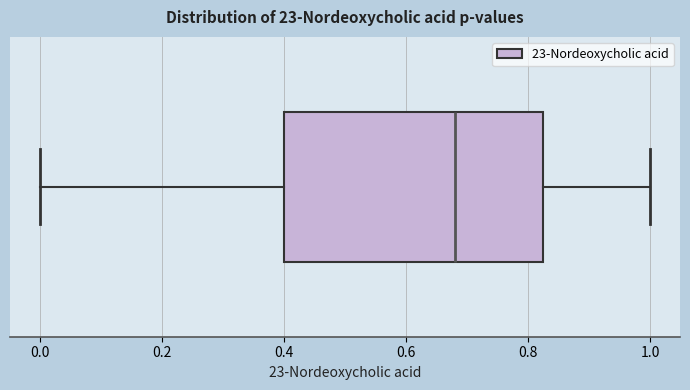

Transcribe this box plot: give where the median line is, the range the box spans, and where the two whiskers end, as read against the x-axis. The values are not printed on the chart, so give them approximately, as read against the axis.

median 0.68, box 0.40 to 0.82, whiskers 0.00 to 1.00